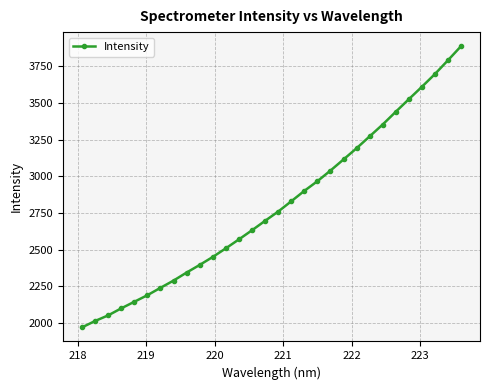

Reading left to right, what are all the values shown in this chart?

1969.4	2013.0	2051.3	2099.2	2144.1	2189.0	2239.3	2288.7	2343.5	2395.5	2449.9	2508.8	2569.7	2632.0	2696.2	2759.2	2829.3	2900.3	2966.3	3038.7	3114.7	3191.1	3272.1	3353.0	3439.8	3525.5	3610.2	3697.2	3791.4	3887.3